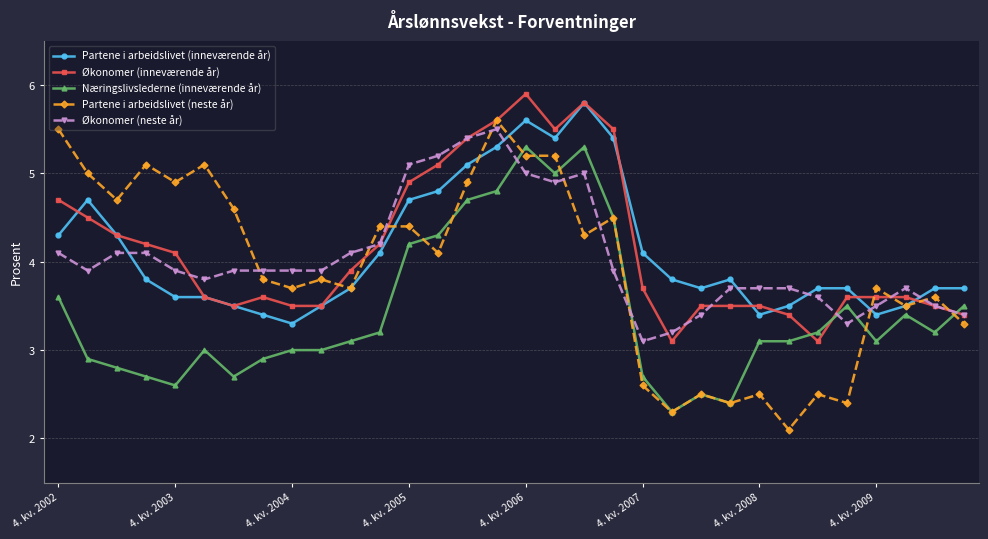

True or false: Økonomer (inneværende år) has more than 1 interior local peaks.

True